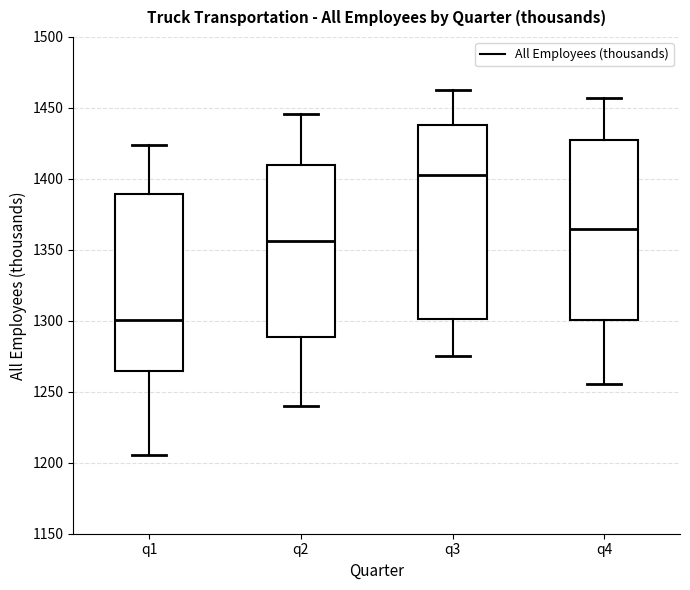

Comparing the boxes themselves (not the whiskers), which one is the tallest?

q3